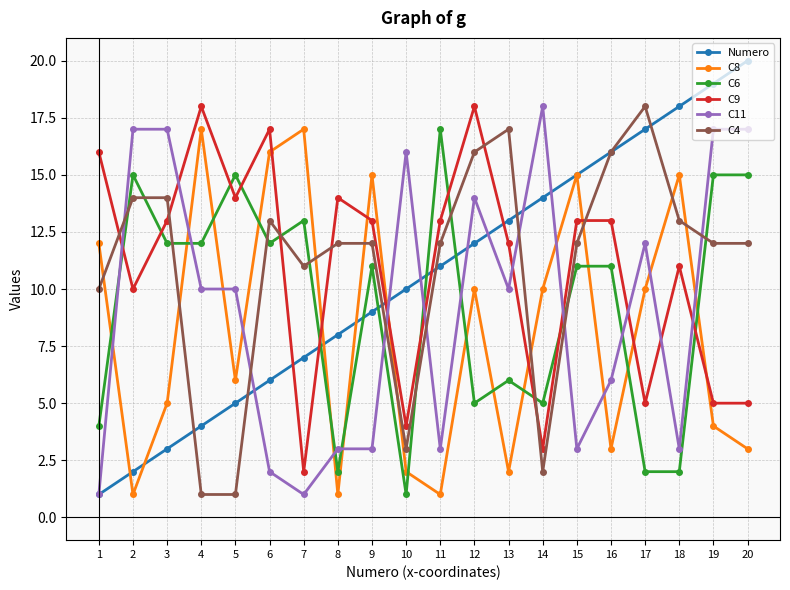

Is the value of C11 at 14 greater than the value of C9 at 3?

Yes